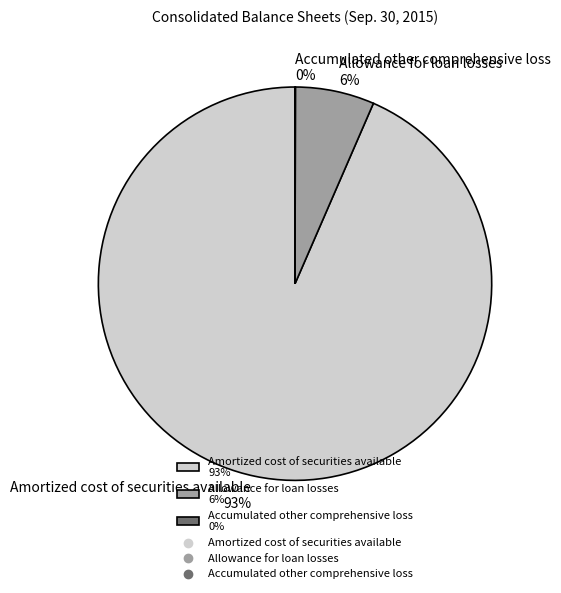

To the nearest percent, what is the combined percentage of Allowance for loan losses 6% and Amortized cost of securities available 93%?

100%